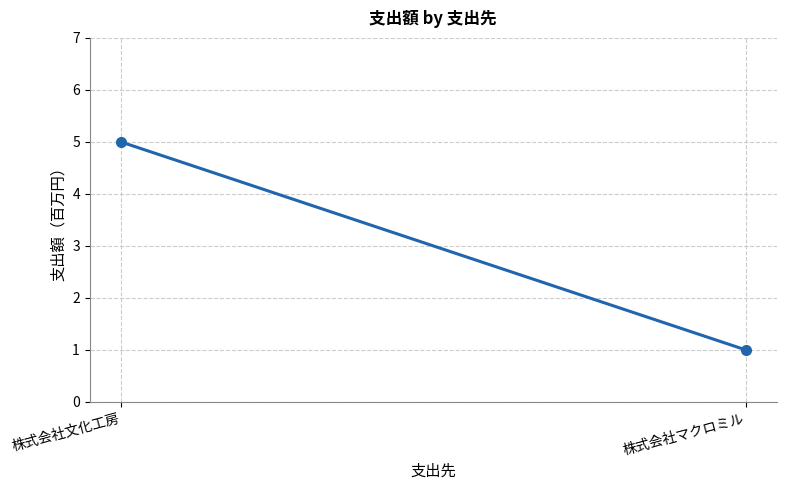

List the labels in order of value, smallest first.

株式会社マクロミル, 株式会社文化工房